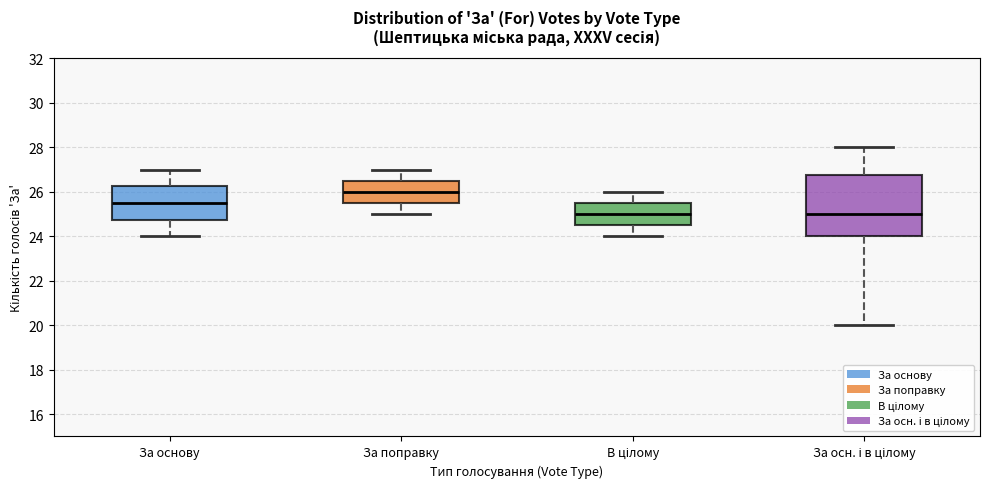

Which box has the highest median line?

За поправку